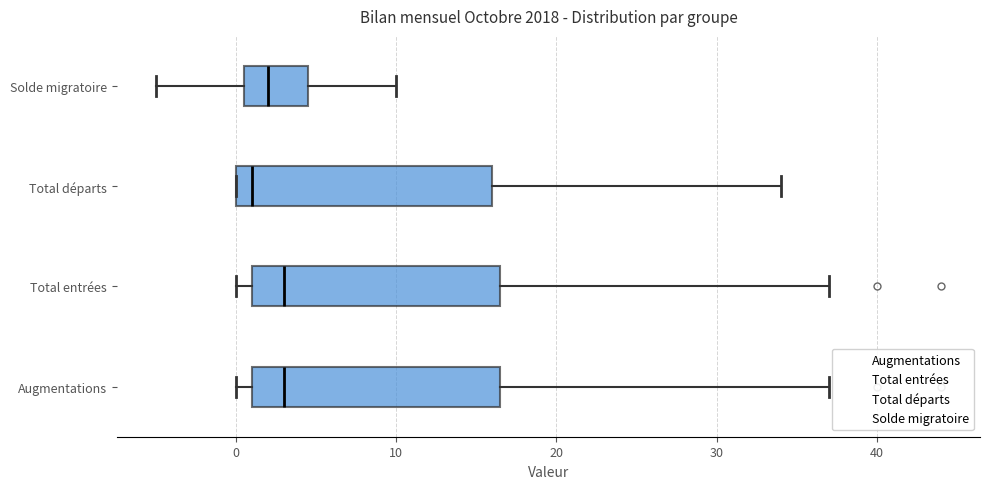

Reading bottom to top, transcribe this box plot: for each box, give where its median line is, the range the box spans, and where its two whiskers end, as read against the x-axis. The values are not printed on the chart, so give them approximately, as read against the axis.

Augmentations: median 3, box 1 to 17, whiskers 0 to 37
Total entrées: median 3, box 1 to 17, whiskers 0 to 37
Total départs: median 1, box 0 to 16, whiskers 0 to 34
Solde migratoire: median 2, box 1 to 5, whiskers -5 to 10